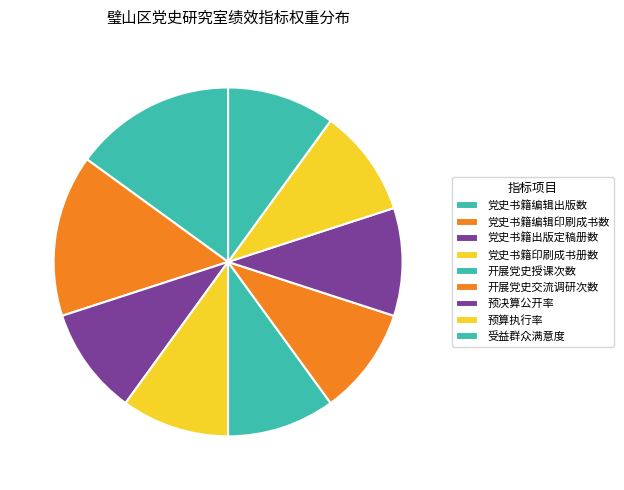

Which slice is the largest?

党史书籍编辑出版数